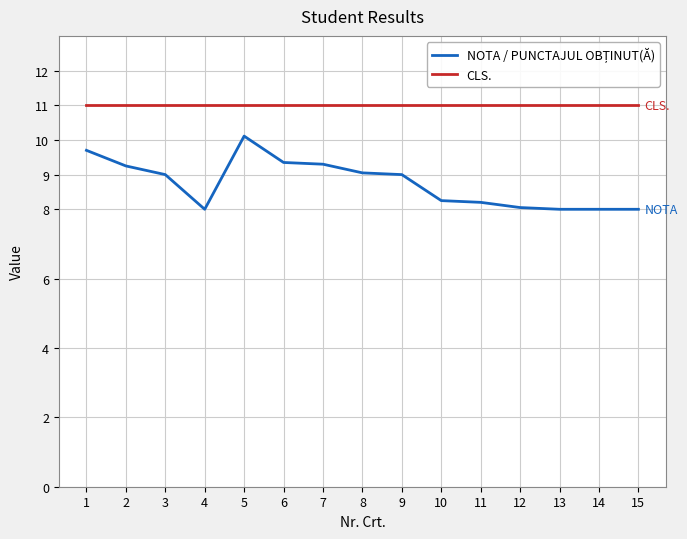

What is the total value across all series at 6?

20.4